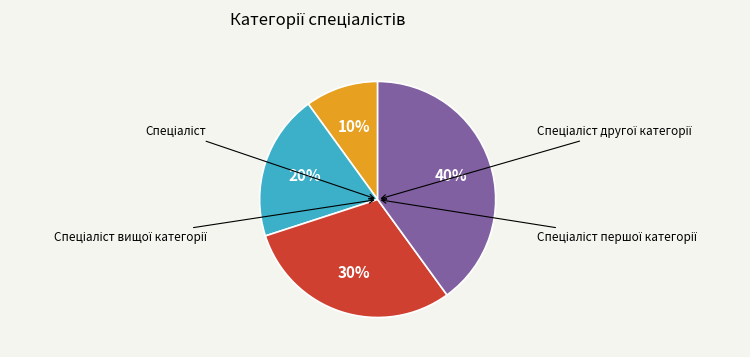

Count the number of slices in the pie.

4